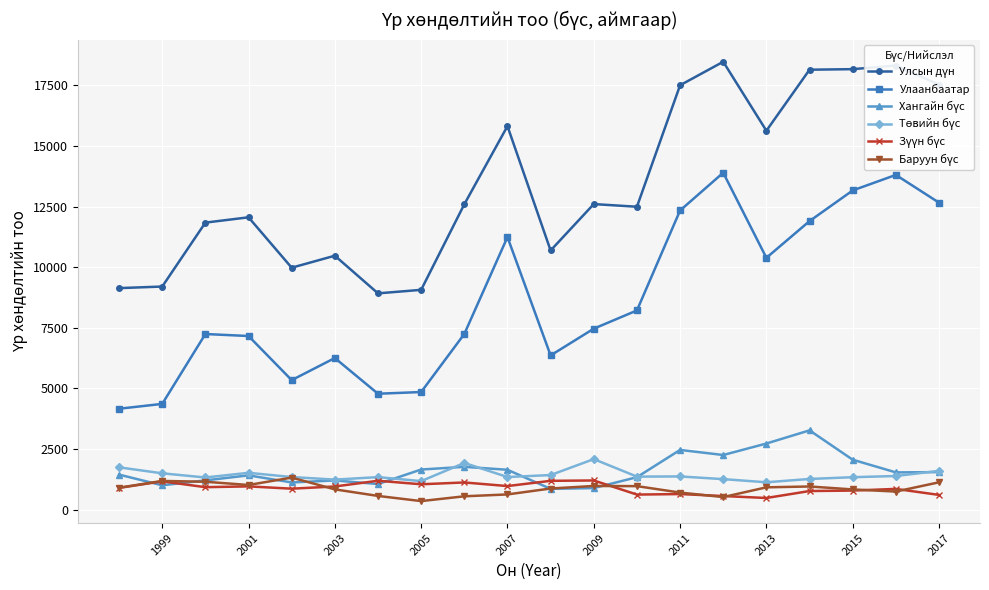

What is the maximum value for Зүүн бүс?

1200